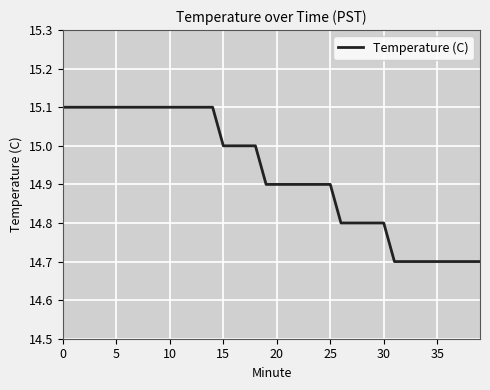

What is the smallest value displayed?

14.7